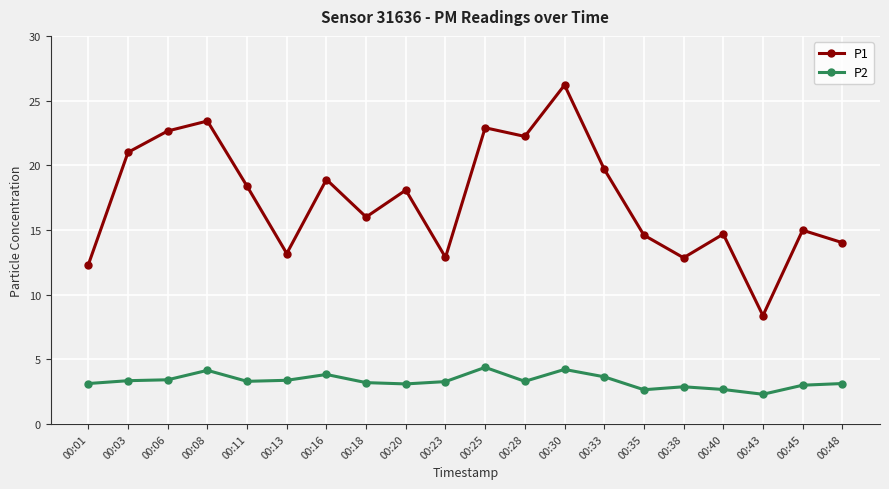

What is the lowest value of the P1 series?

8.4